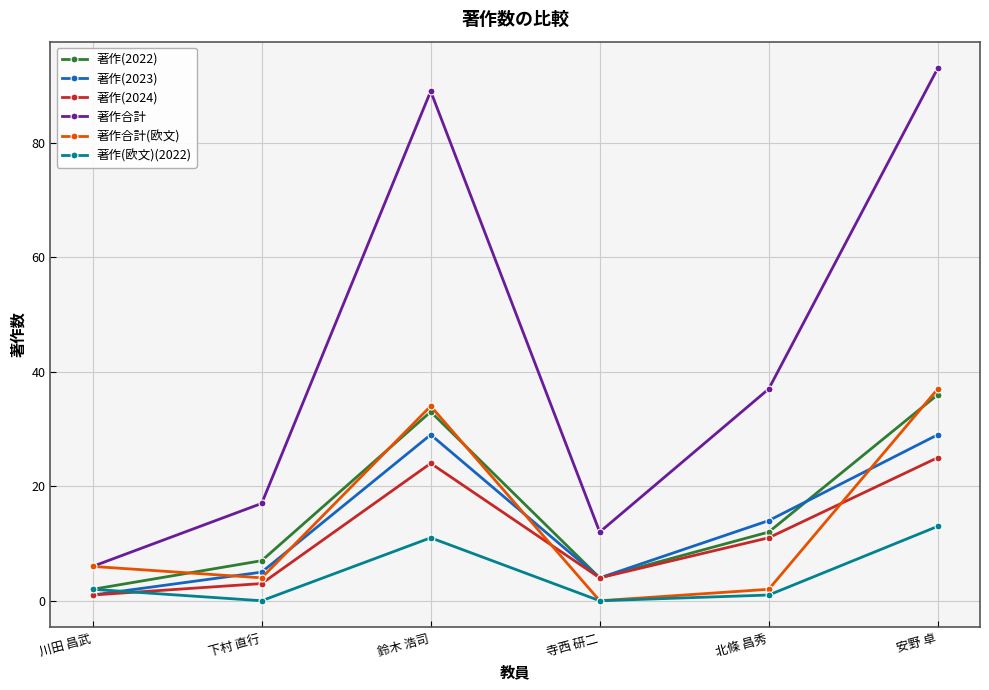

After their last crossing, which series has the higher values: 著作合計(欧文) or 著作(2022)?

著作合計(欧文)